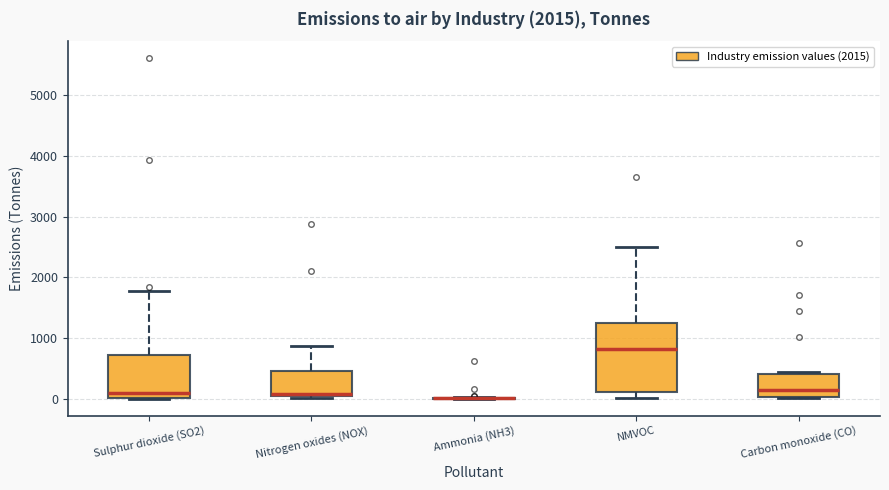

Reading left to right, read every box against the y-axis: the position of its median line, the range the box covers, and the ends of its whiskers. The values are not printed on the chart, so give them approximately, as read against the axis.

Sulphur dioxide (SO2): median 100, box 0 to 700, whiskers 0 to 1800
Nitrogen oxides (NOX): median 100, box 0 to 500, whiskers 0 (just below the box's lower edge) to 900
Ammonia (NH3): box collapsed to a line at 0, whiskers 0 to 0
NMVOC: median 800, box 100 to 1300, whiskers 0 to 2500
Carbon monoxide (CO): median 100, box 0 to 400, whiskers 0 to 400